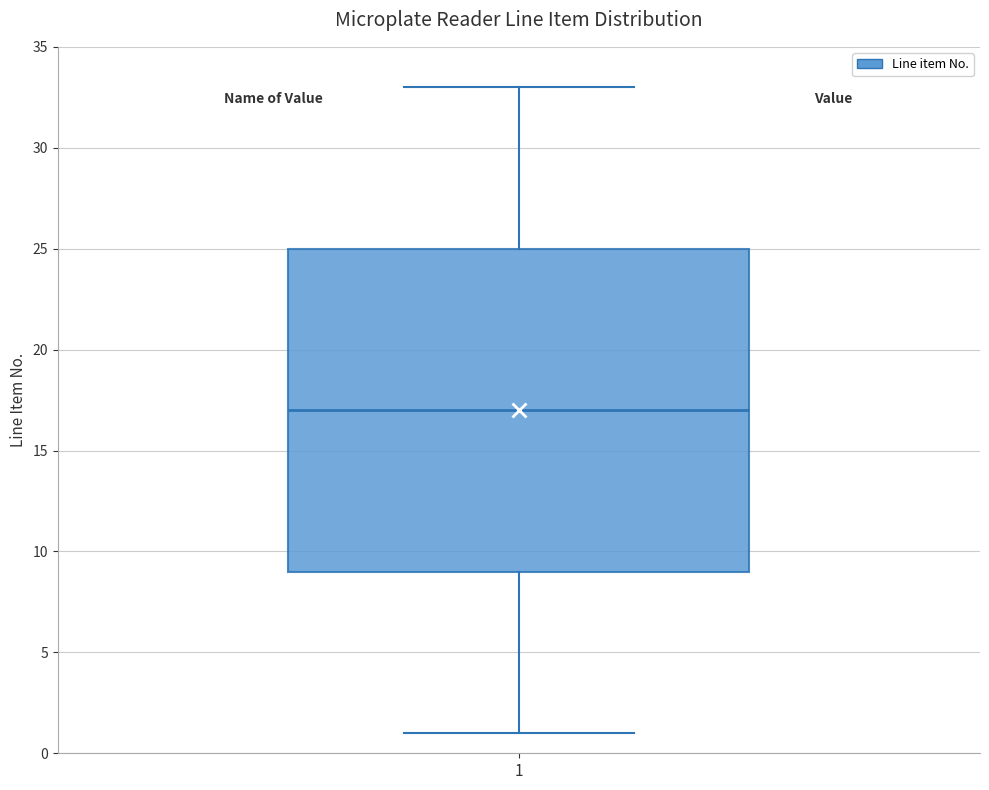

Read this box plot against the y-axis: the position of the median line, the range covered by the box, and the ends of both whiskers. The values are not printed on the chart, so give them approximately, as read against the axis.

median 17, box 9 to 25, whiskers 1 to 33